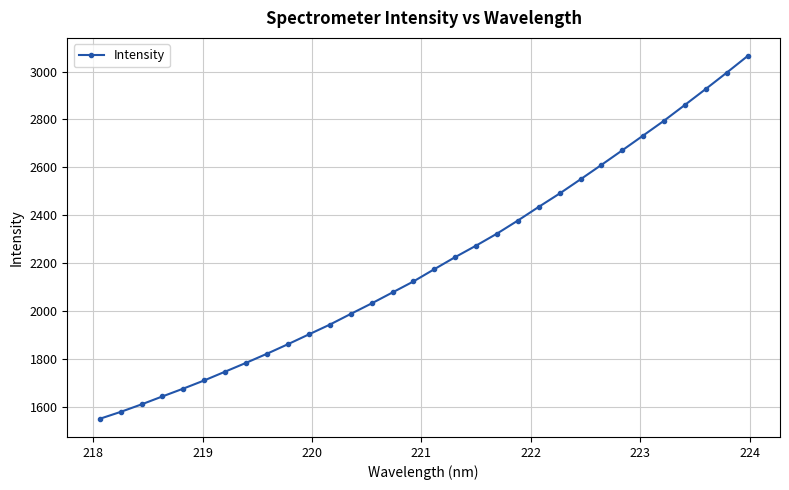

What is the greatest value displayed?

3064.8